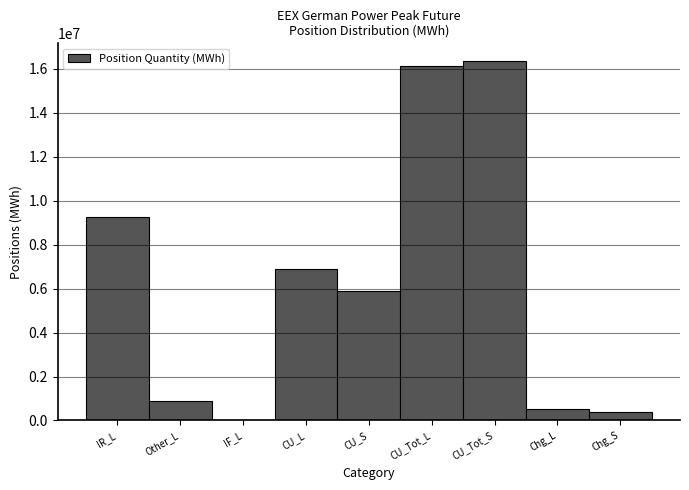

Reading left to right, list all the values displayed in this chart.

IR_L=9258024	Other_L=887640	IF_L=10812	CU_L=6893280	CU_S=5914908	CU_Tot_L=16151304	CU_Tot_S=16350012	Chg_L=511740	Chg_S=387732